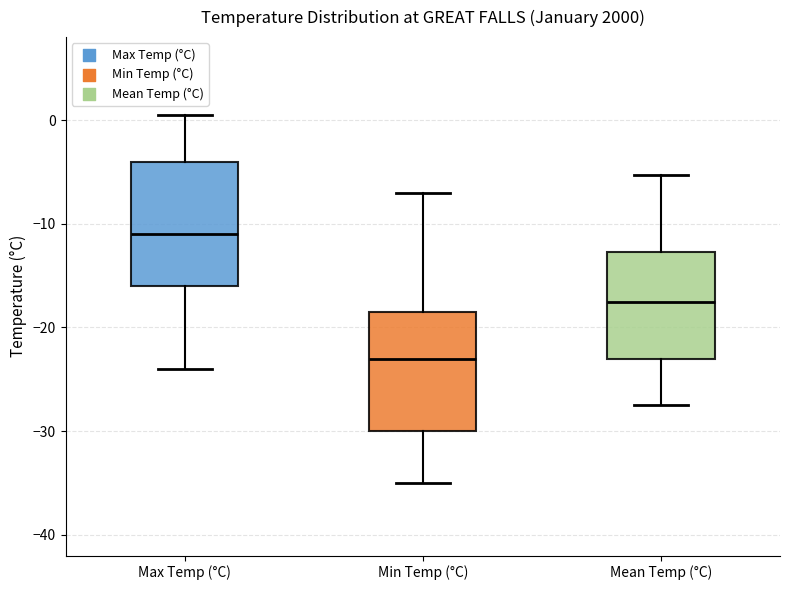

Reading left to right, transcribe this box plot: for each box, give where its median line is, the range the box spans, and where its two whiskers end, as read against the y-axis. The values are not printed on the chart, so give them approximately, as read against the axis.

Max Temp (°C): median -11, box -16 to -4, whiskers -24 to 1
Min Temp (°C): median -23, box -30 to -18, whiskers -35 to -7
Mean Temp (°C): median -17, box -23 to -13, whiskers -27 to -5